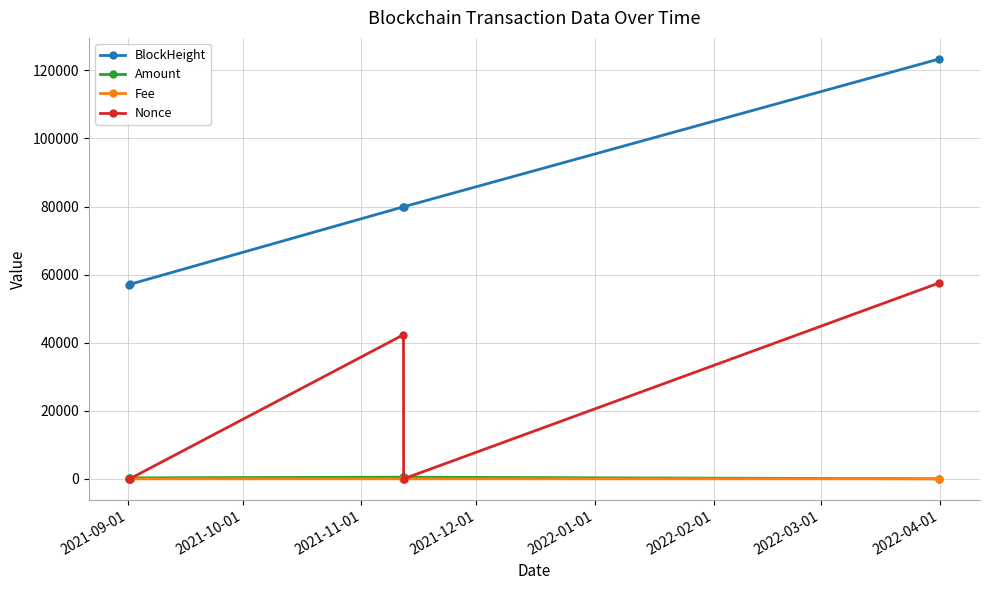

What is the greatest value displayed?

123372.0